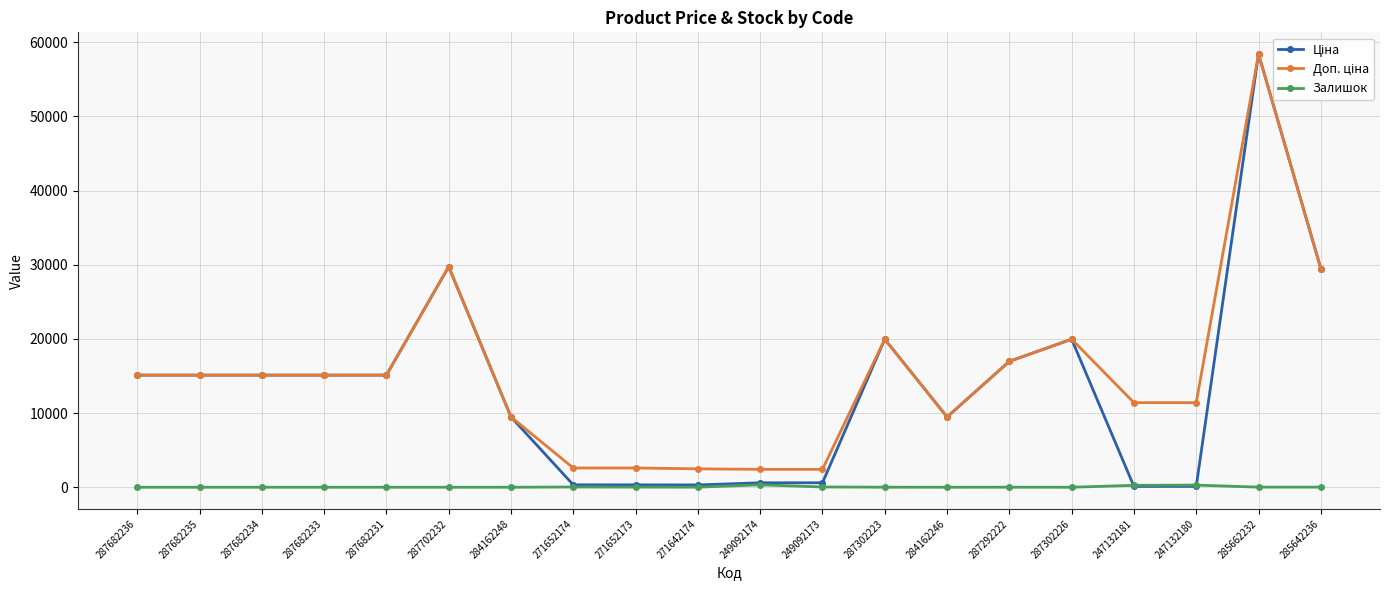

True or false: Залишок has a value of 0.0 at 287682235.

True